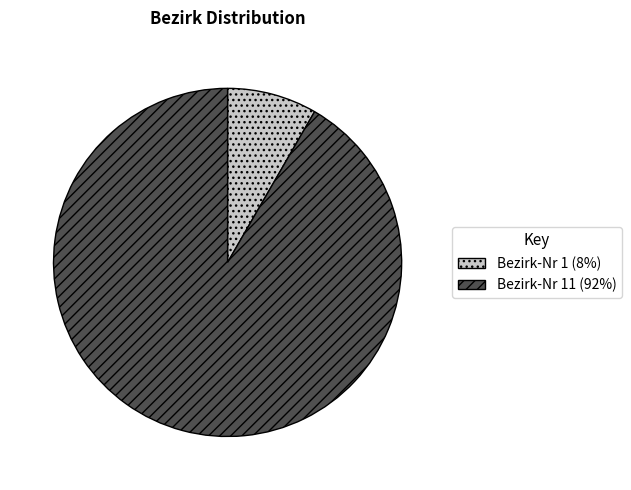

Is there a majority slice in this chart?

Yes